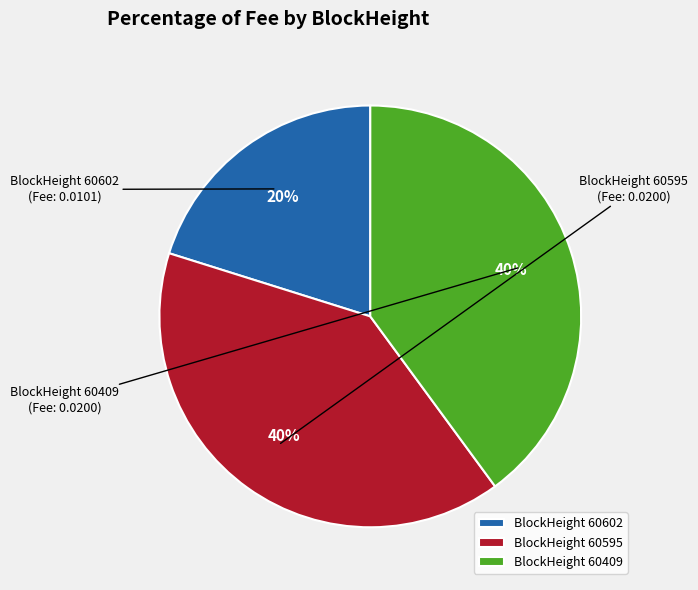

To the nearest percent, what portion does BlockHeight 60409 represent?

40%